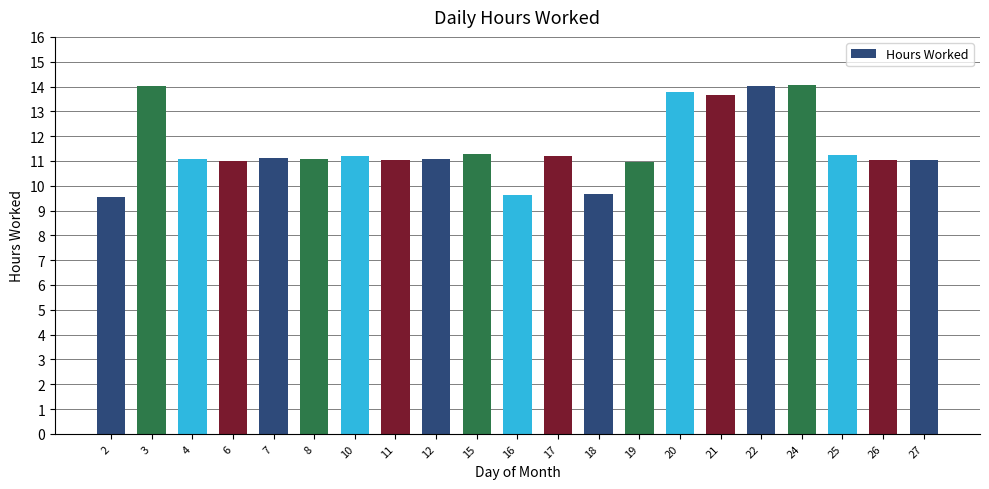

What value does the data have at 11?

11.1